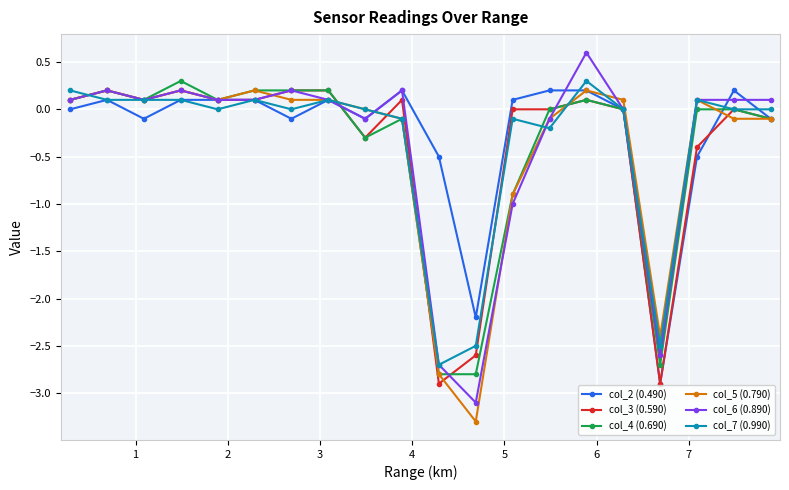

Which series has the largest range (max minus min)?

col_6 (0.890)